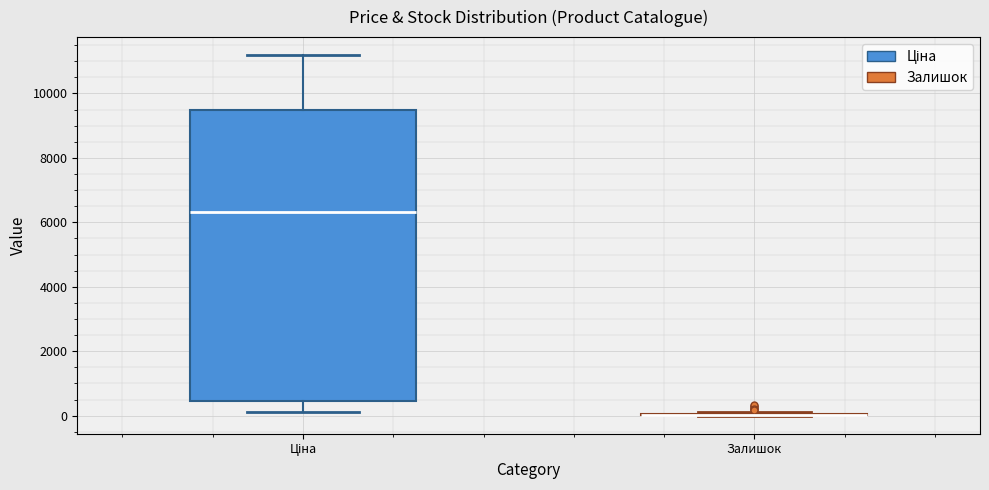

Comparing the boxes themselves (not the whiskers), which one is the tallest?

Ціна